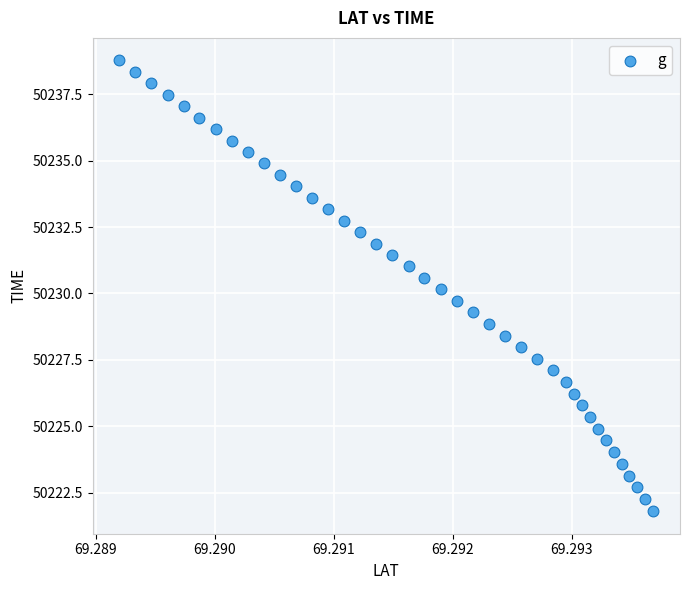

What is the range of Y values (max minus min)?

17.0